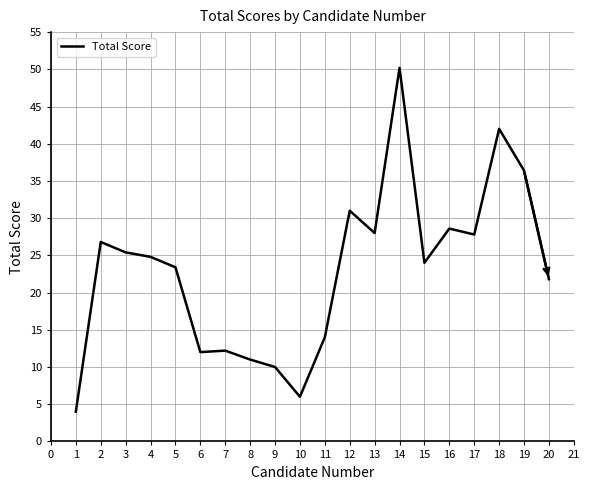

Is it true that the value at 16 is 28.6?

True